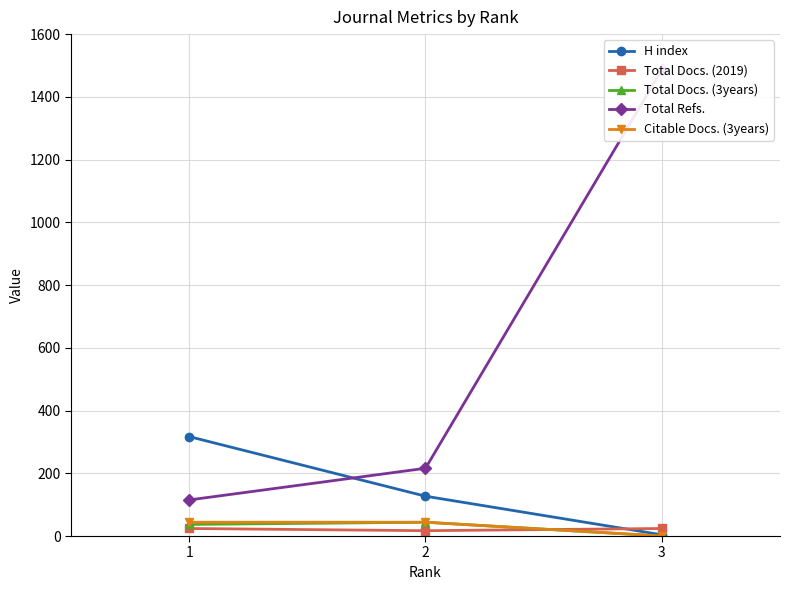

Count the Total Docs. (2019) values in the range 17 to 24.

3